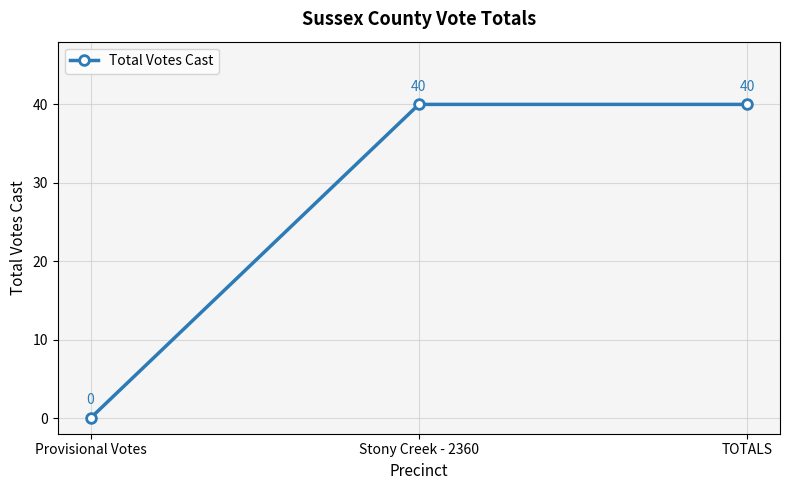

Read the value at TOTALS.

40